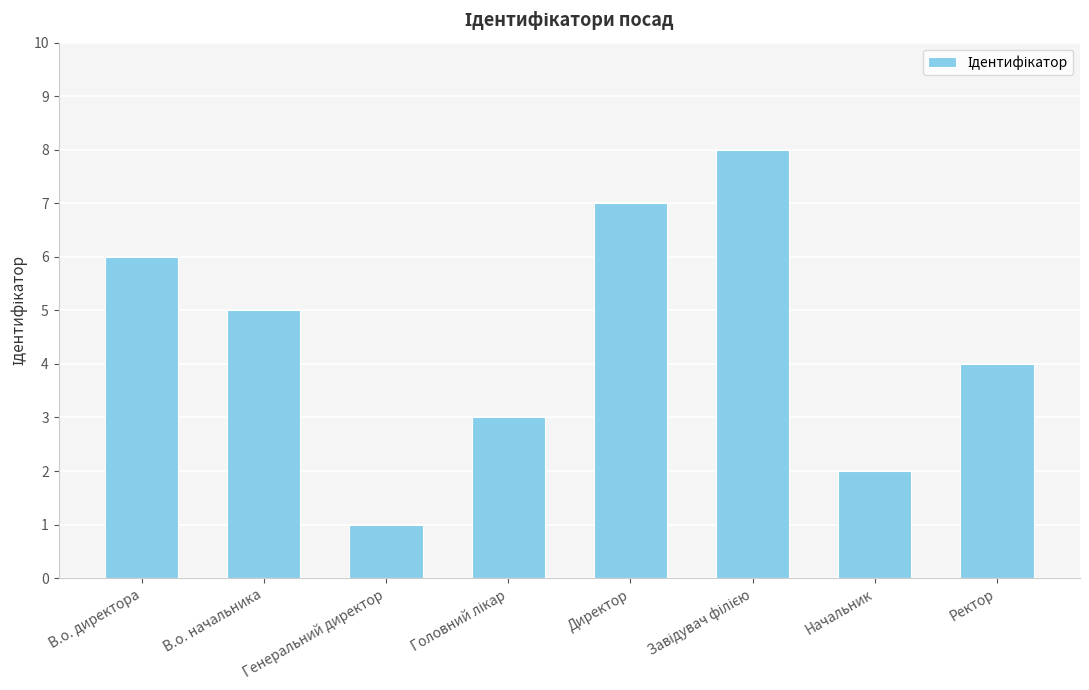

Which label corresponds to the smallest value in the chart?

Генеральний директор